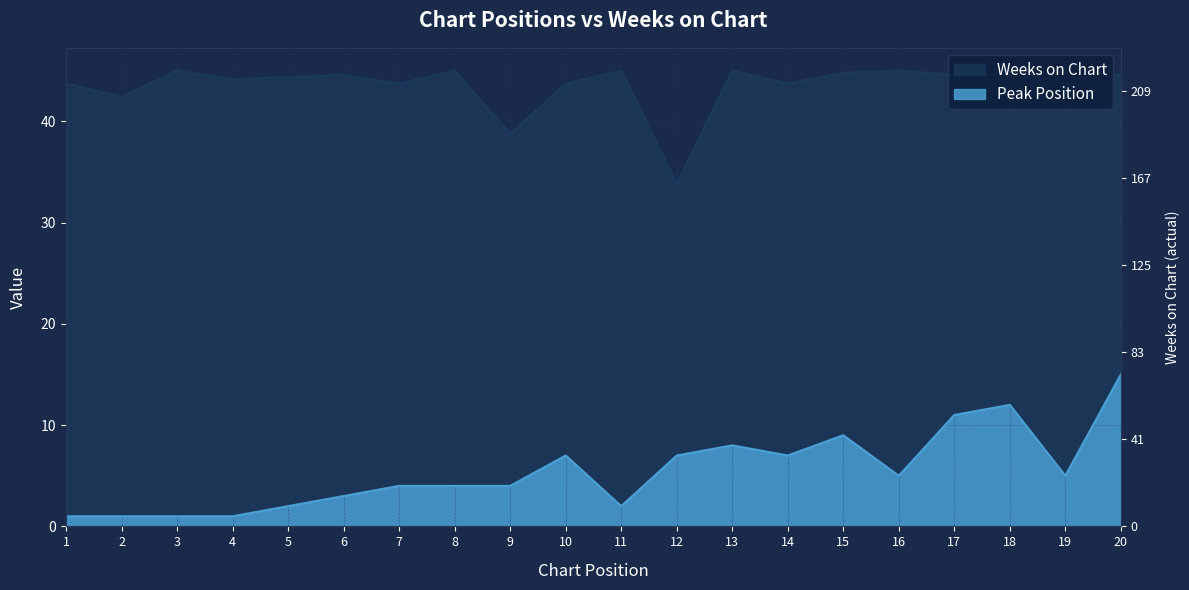

Between 16 and 12, which is larger?

12